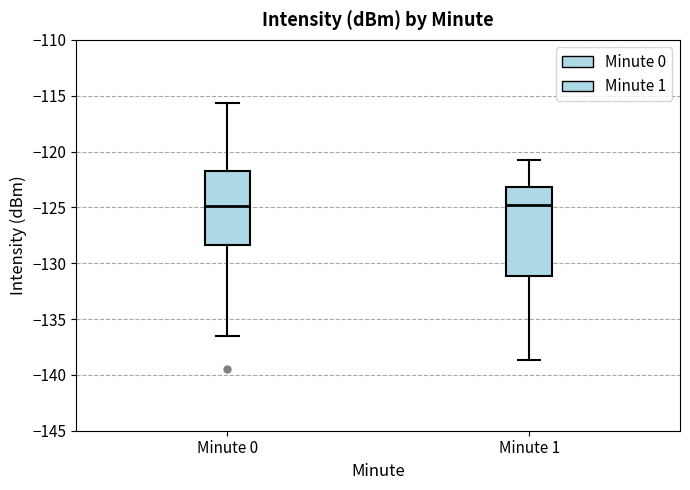

Reading left to right, read every box against the y-axis: the position of its median line, the range the box covers, and the ends of its whiskers. The values are not printed on the chart, so give them approximately, as read against the axis.

Minute 0: median -125.0, box -128.5 to -122.0, whiskers -136.5 to -115.5
Minute 1: median -125.0, box -131.0 to -123.0, whiskers -138.5 to -120.5